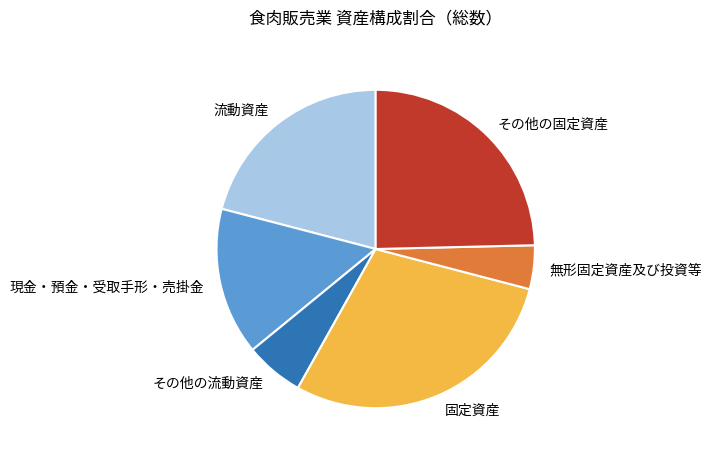

Is the sum of 無形固定資産及び投資等 and その他の流動資産 greater than half?

No